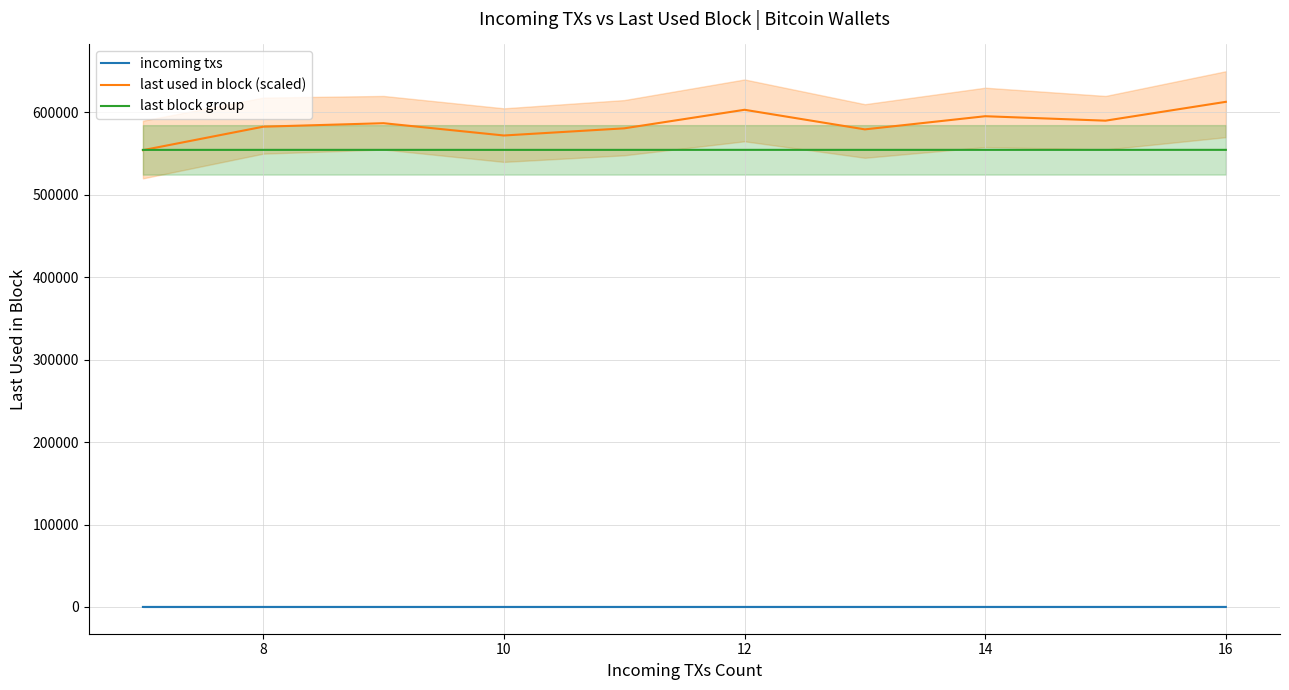

True or false: incoming txs and last used in block (scaled) cross at least once.

False